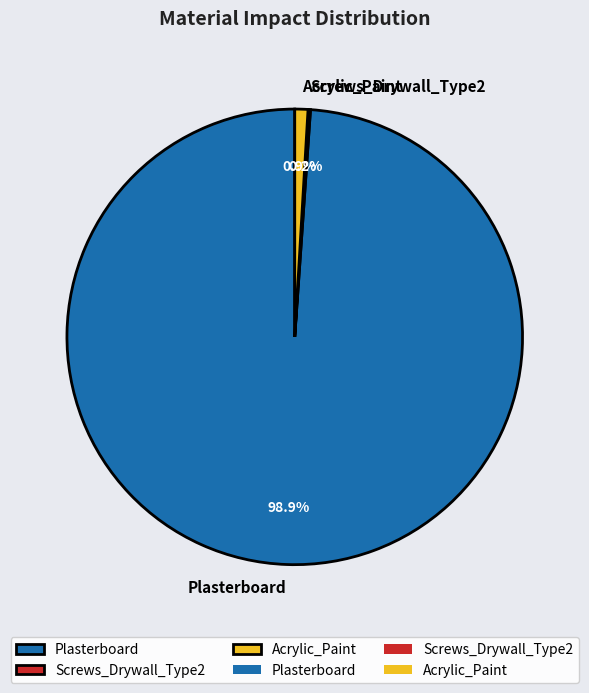

The Acrylic_Paint slice represents 9% of the pie. True or false?

False